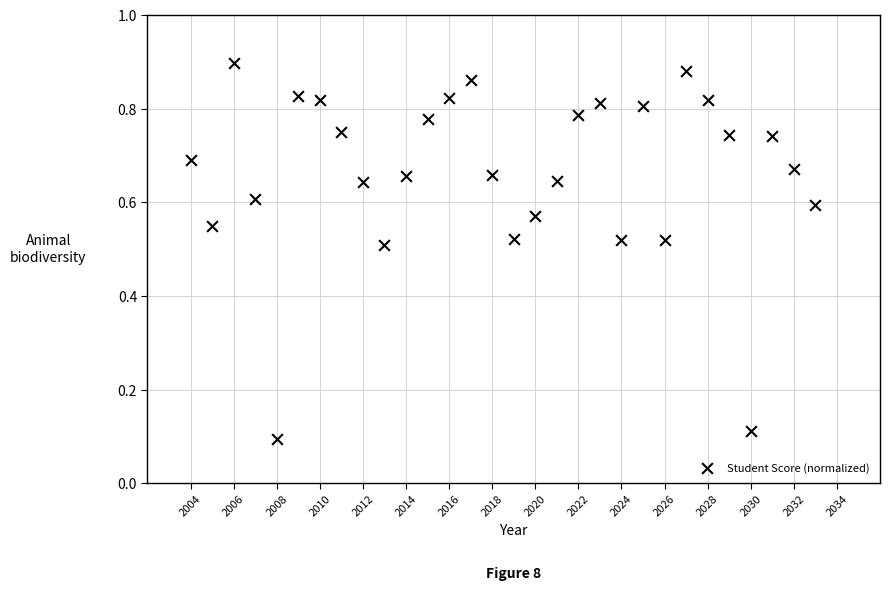

What is the range of X values (max minus min)?

29.0